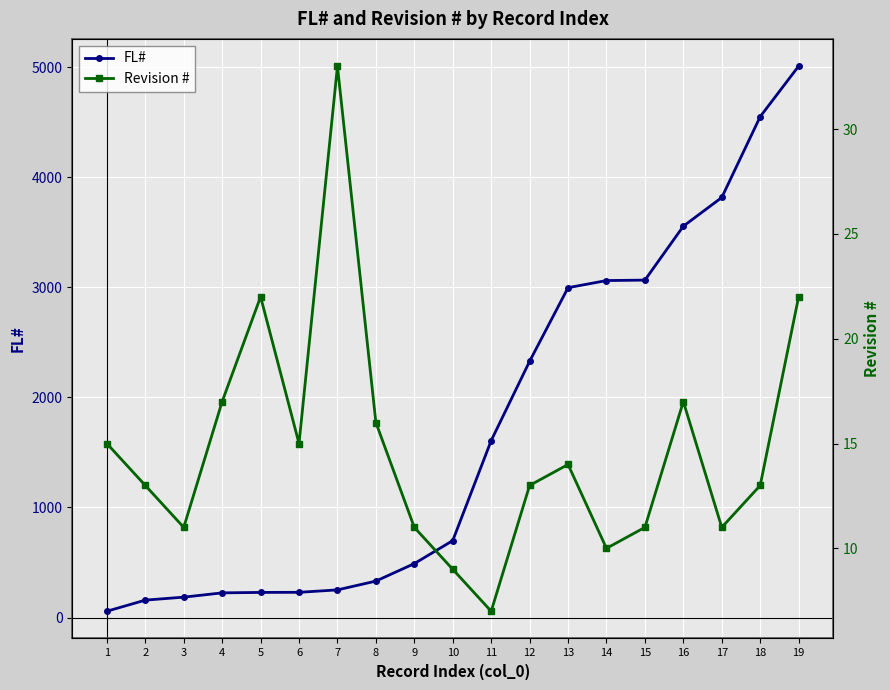

How many lines are shown in the chart?

2